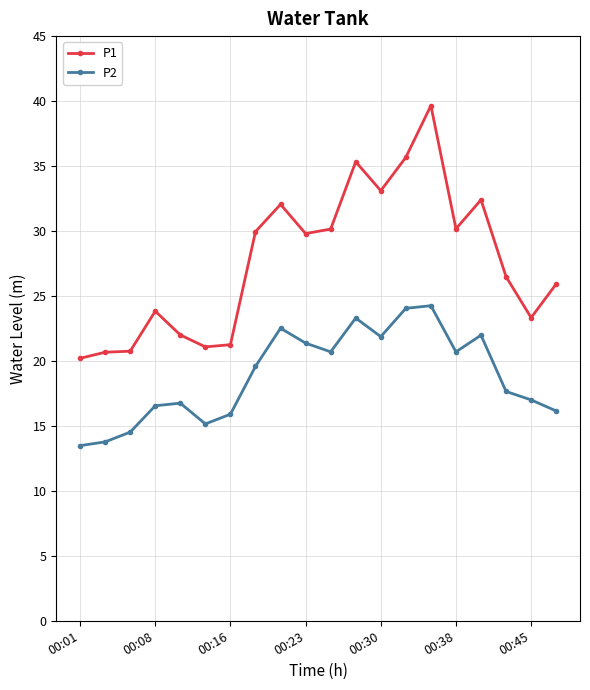

What is the lowest value of the P1 series?

20.2